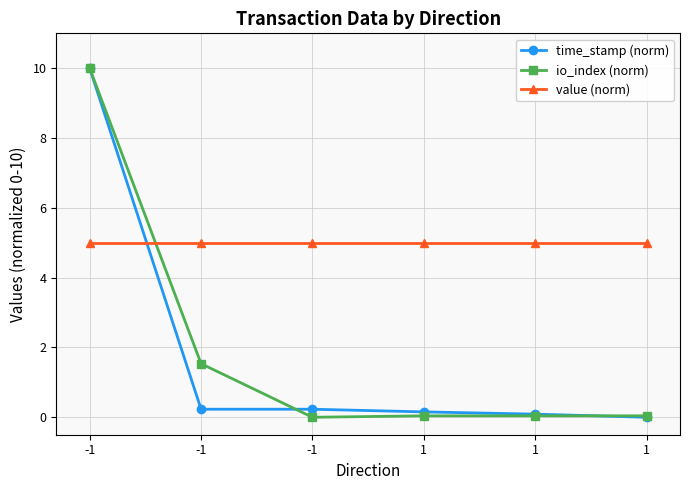

What is the sum of the io_index (norm) values at 1 and -1?

10.0